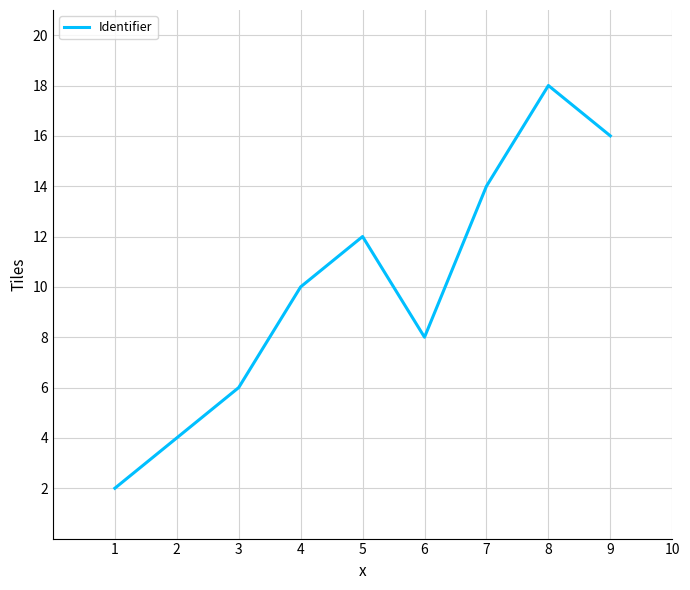

Count the number of data series in this chart.

1